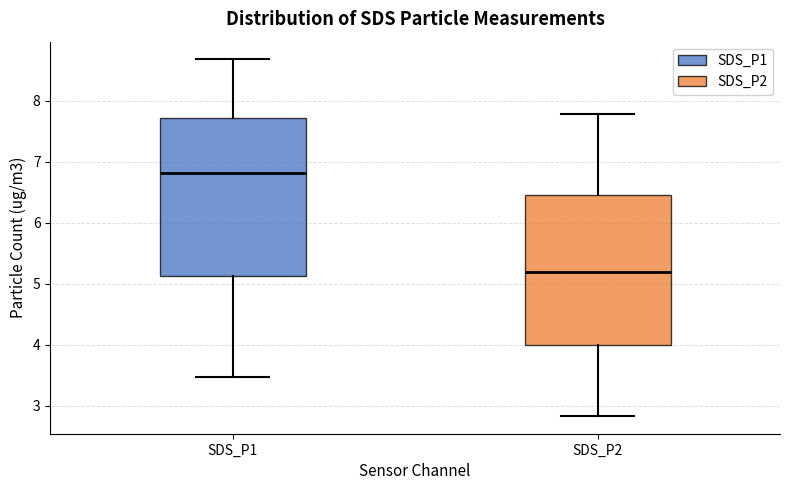

Where does the upper whisker of the box for SDS_P2 end on the y-axis? The values are not printed on the chart, so give them approximately, as read against the axis.

7.8